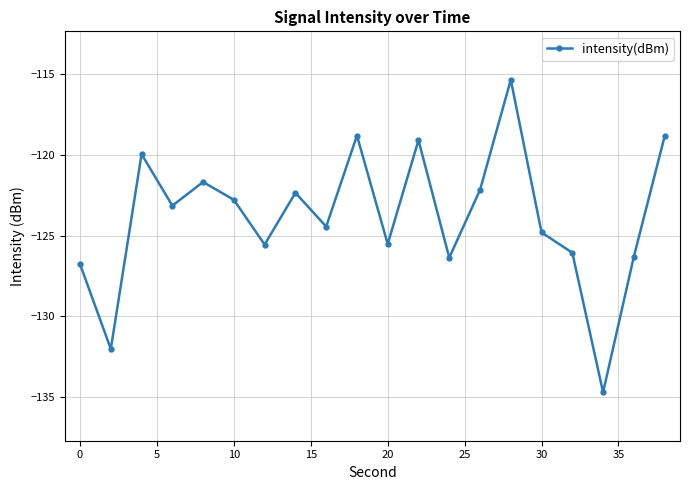

How many points are higher than both their immediate neighbors (excluding endpoints)?

6